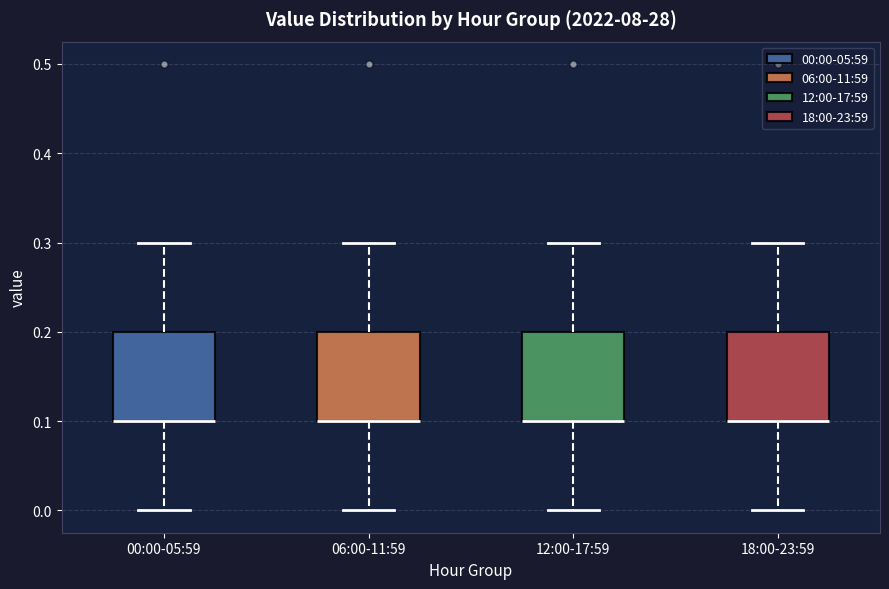

Reading left to right, transcribe this box plot: for each box, give where its median line is, the range the box spans, and where its two whiskers end, as read against the y-axis. The values are not printed on the chart, so give them approximately, as read against the axis.

00:00-05:59: median 0.1 (drawn on the box's lower edge), box 0.1 to 0.2, whiskers 0.0 to 0.3
06:00-11:59: median 0.1 (drawn on the box's lower edge), box 0.1 to 0.2, whiskers 0.0 to 0.3
12:00-17:59: median 0.1 (drawn on the box's lower edge), box 0.1 to 0.2, whiskers 0.0 to 0.3
18:00-23:59: median 0.1 (drawn on the box's lower edge), box 0.1 to 0.2, whiskers 0.0 to 0.3